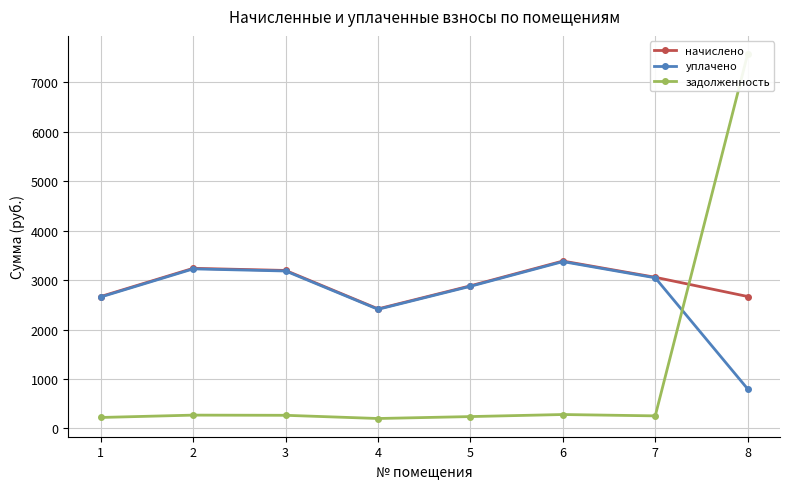

At which category does уплачено reach its first local valley?

4